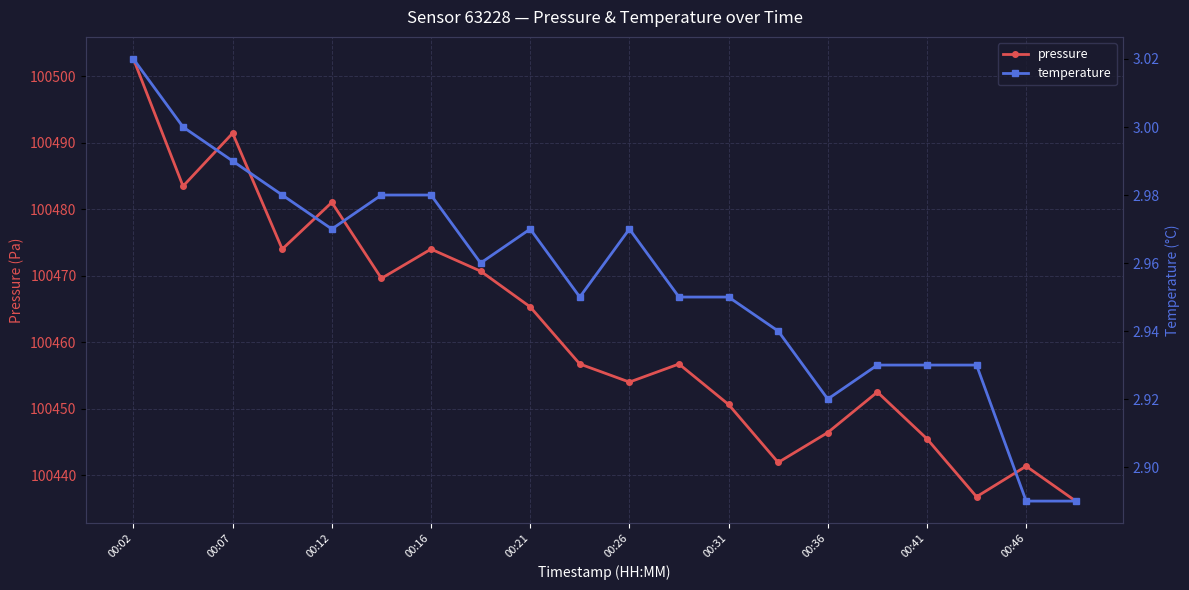

True or false: temperature and pressure intersect in this chart.

False